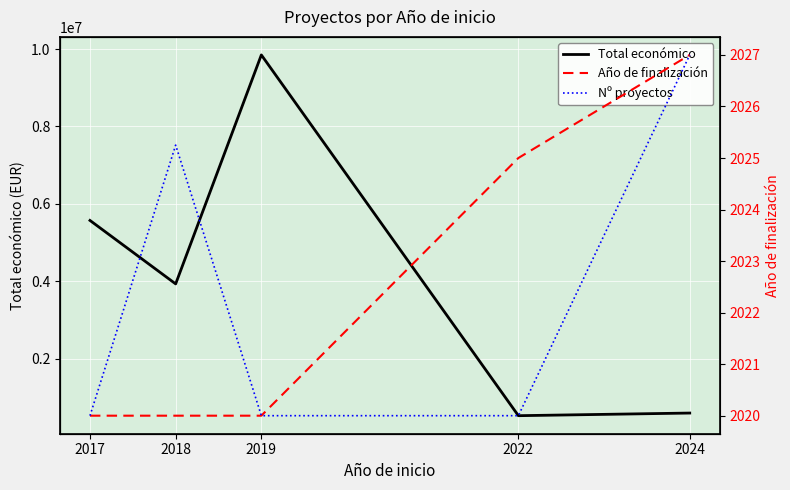

The Total económico series shows 5151052.5 at 2018. True or false?

False